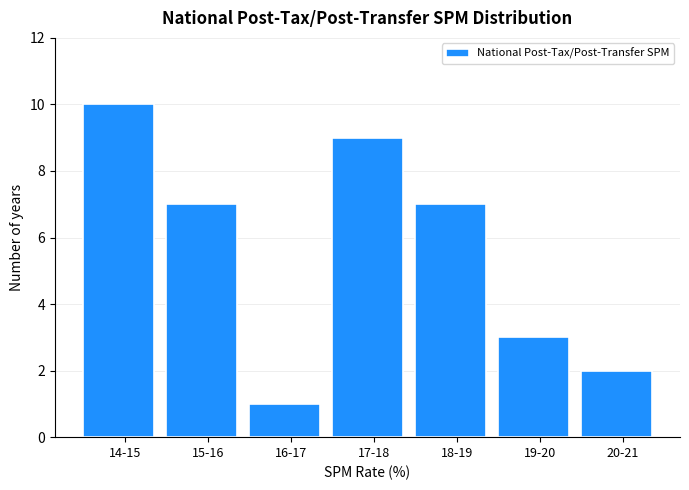

Reading right to left, list all the values displayed in this chart.

20-21=2	19-20=3	18-19=7	17-18=9	16-17=1	15-16=7	14-15=10